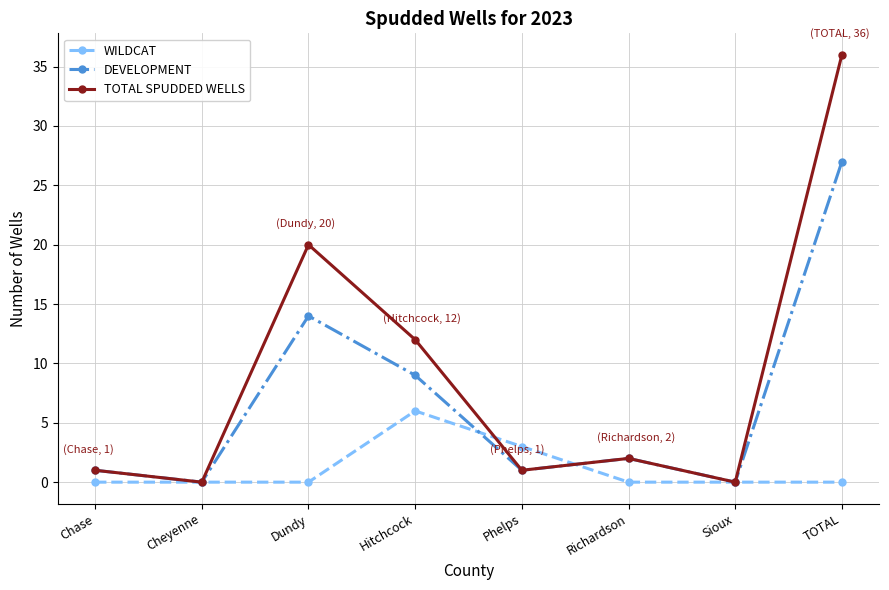

What is the sum of all WILDCAT values?

9